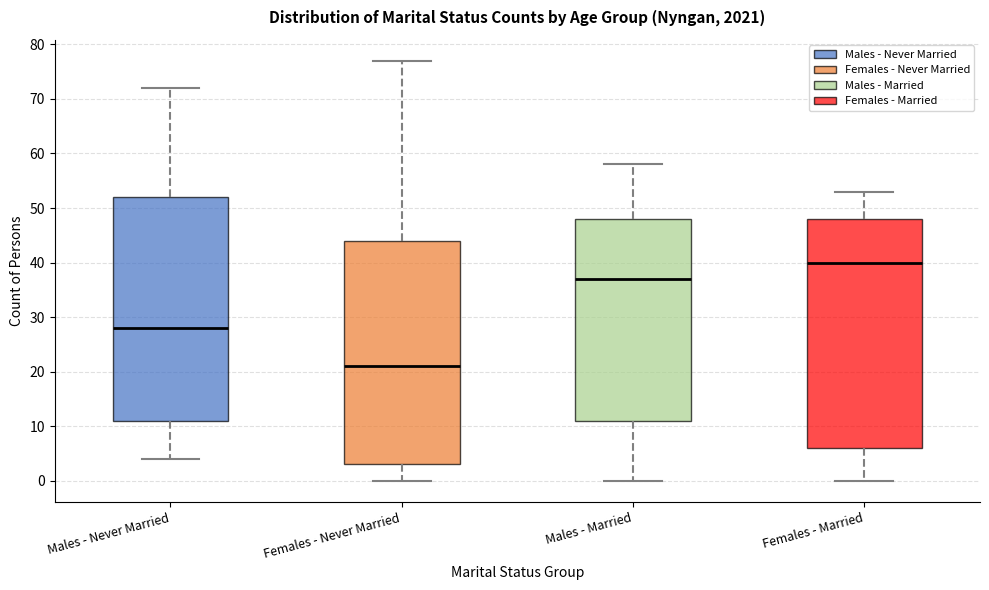

Reading left to right, transcribe this box plot: for each box, give where its median line is, the range the box spans, and where its two whiskers end, as read against the y-axis. The values are not printed on the chart, so give them approximately, as read against the axis.

Males - Never Married: median 28, box 11 to 52, whiskers 4 to 72
Females - Never Married: median 21, box 3 to 44, whiskers 0 to 77
Males - Married: median 37, box 11 to 48, whiskers 0 to 58
Females - Married: median 40, box 6 to 48, whiskers 0 to 53